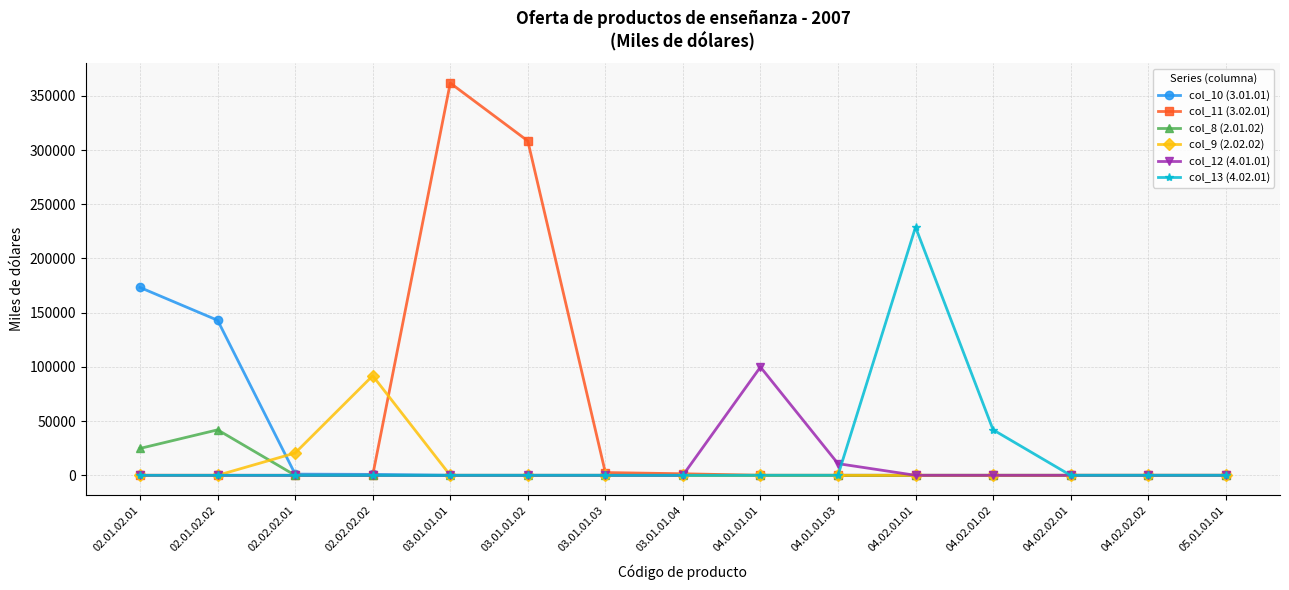

Where is col_10 (3.01.01) nearest to the value 86628?

02.01.02.02